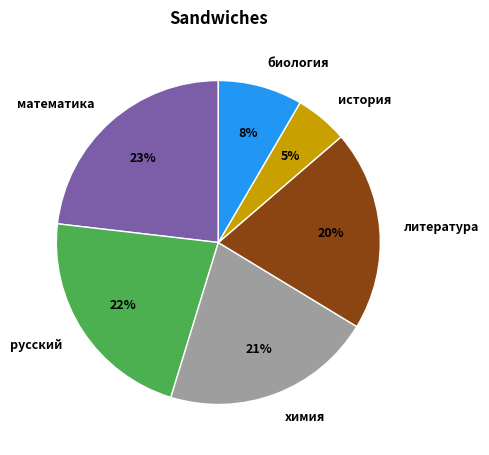

Rank the categories by value from highest to lowest.

математика, русский, химия, литература, биология, история